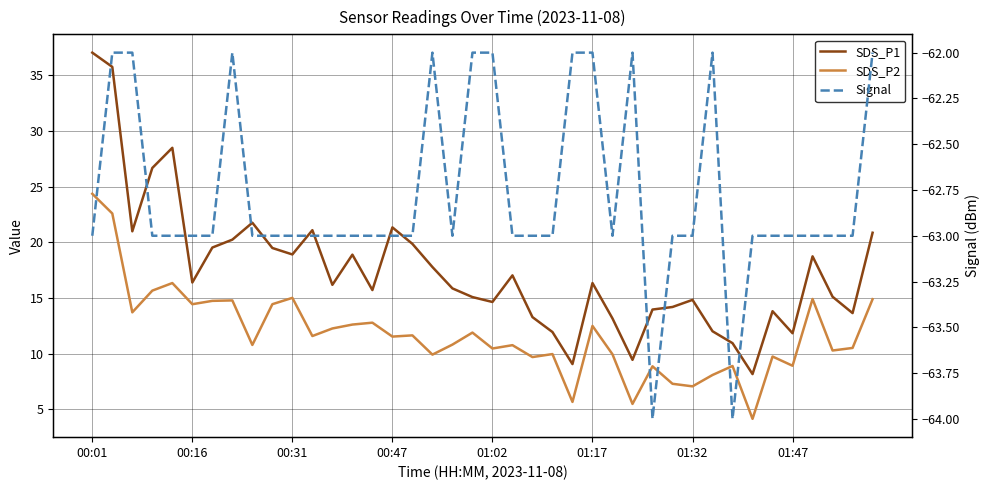

Reading right to left, what are all the values shown in this chart?

SDS_P1: 20.9	13.6	15.1	18.7	11.8	13.8	8.2	10.9	12.0	14.8	14.2	13.9	9.4	13.2	16.3	9.1	11.9	13.3	17.0	14.6	15.1	15.8	17.8	19.9	21.3	15.7	18.9	16.2	21.1	18.9	19.5	21.8	20.2	19.5	16.4	28.5	26.7	21.0	35.8	37.0
SDS_P2: 14.9	10.5	10.3	14.9	8.9	9.7	4.1	8.9	8.1	7.0	7.3	8.8	5.5	9.9	12.5	5.7	9.9	9.7	10.8	10.4	11.9	10.8	9.9	11.6	11.5	12.8	12.6	12.2	11.6	15.0	14.4	10.8	14.8	14.7	14.4	16.3	15.7	13.7	22.6	24.4
Signal: -62.0	-63.0	-63.0	-63.0	-63.0	-63.0	-63.0	-64.0	-62.0	-63.0	-63.0	-64.0	-62.0	-63.0	-62.0	-62.0	-63.0	-63.0	-63.0	-62.0	-62.0	-63.0	-62.0	-63.0	-63.0	-63.0	-63.0	-63.0	-63.0	-63.0	-63.0	-63.0	-62.0	-63.0	-63.0	-63.0	-63.0	-62.0	-62.0	-63.0